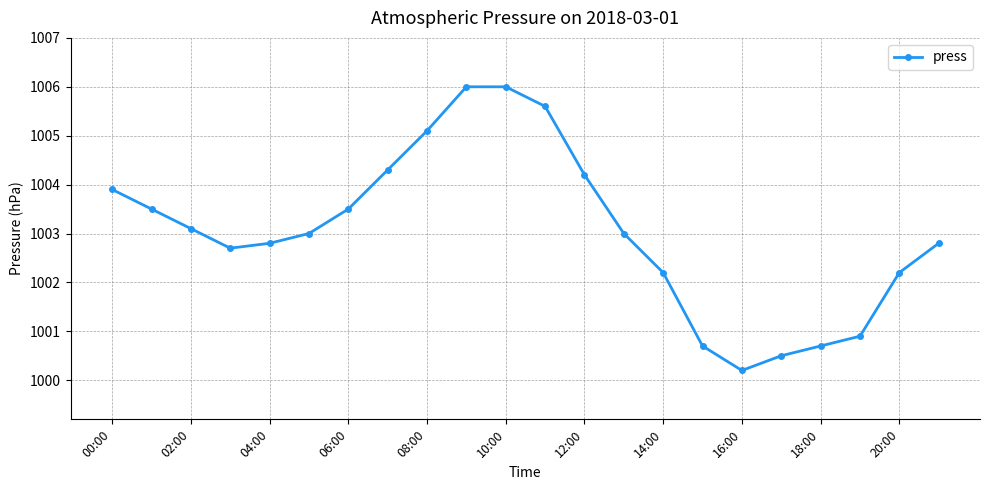

Reading right to left, transcribe all the data shown in this chart.

1002.8	1002.2	1000.9	1000.7	1000.5	1000.2	1000.7	1002.2	1003.0	1004.2	1005.6	1006.0	1006.0	1005.1	1004.3	1003.5	1003.0	1002.8	1002.7	1003.1	1003.5	1003.9